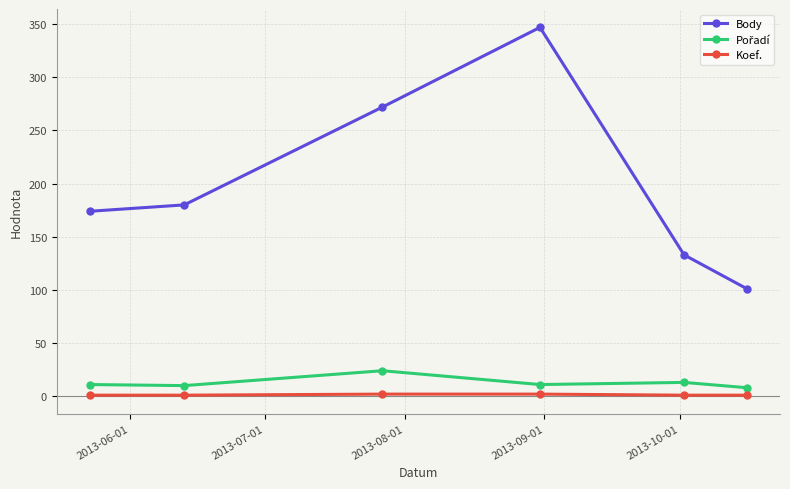

What is the maximum value shown in the chart?

347